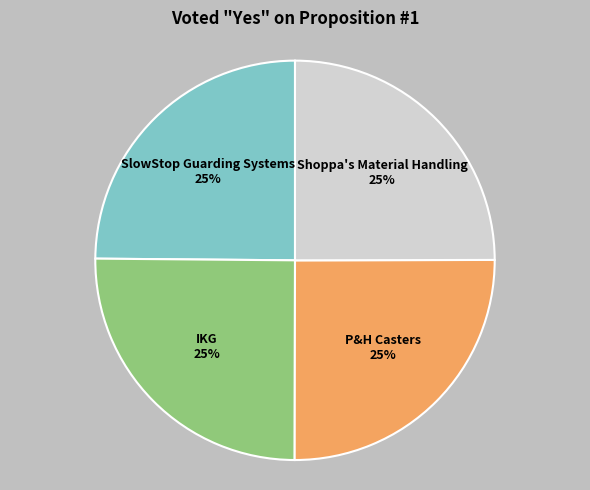

Is there any slice that represents more than half of the pie?

No